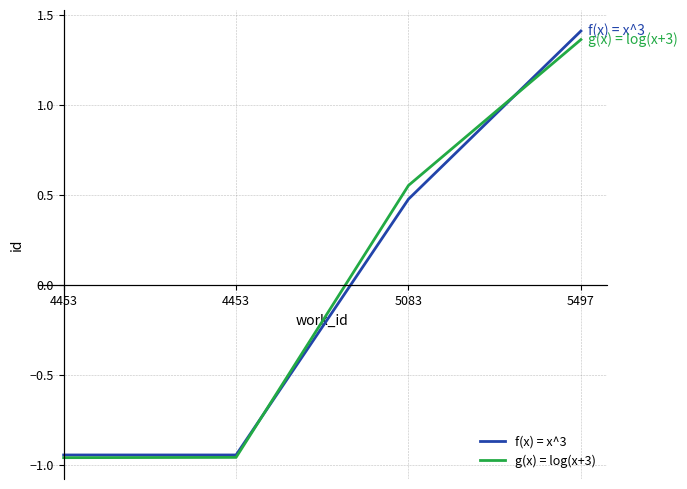

Which series changed the most between 4453 and 5083?

g(x) = log(x+3)